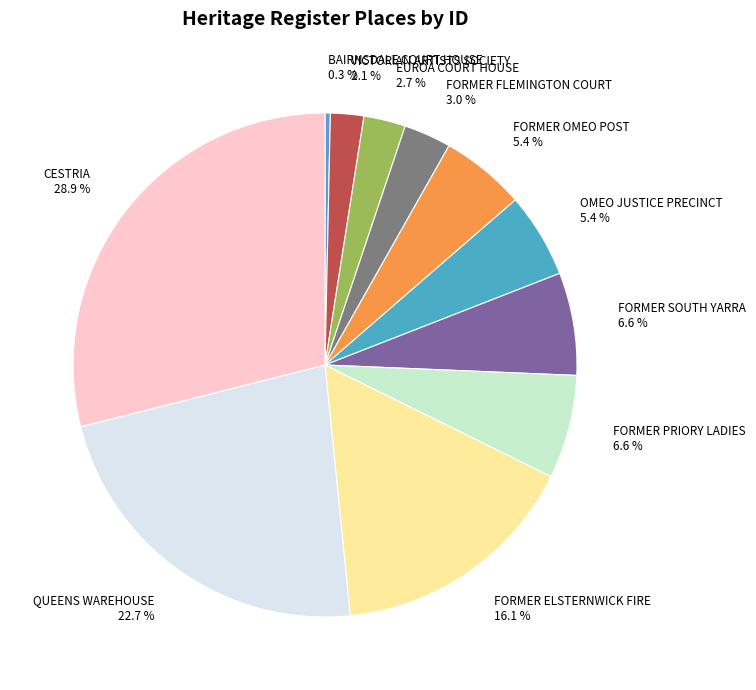

How many slices are in this pie chart?

11